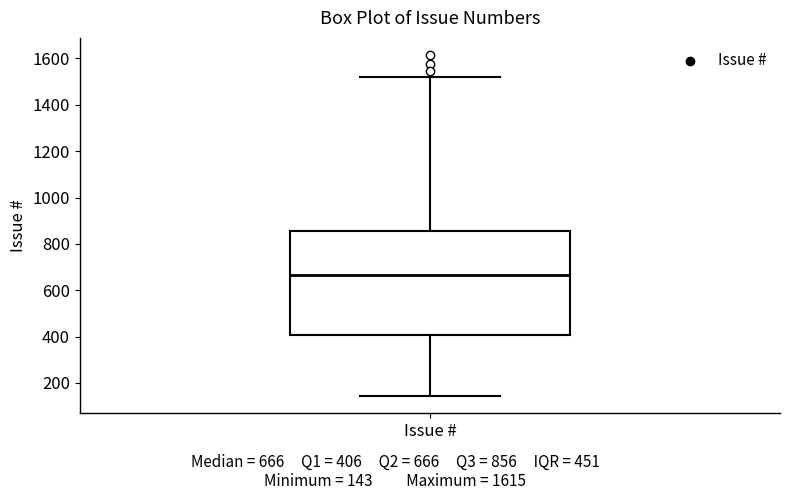

Where is the lower edge of the box for Issue # on the y-axis? The values are not printed on the chart, so give them approximately, as read against the axis.

400